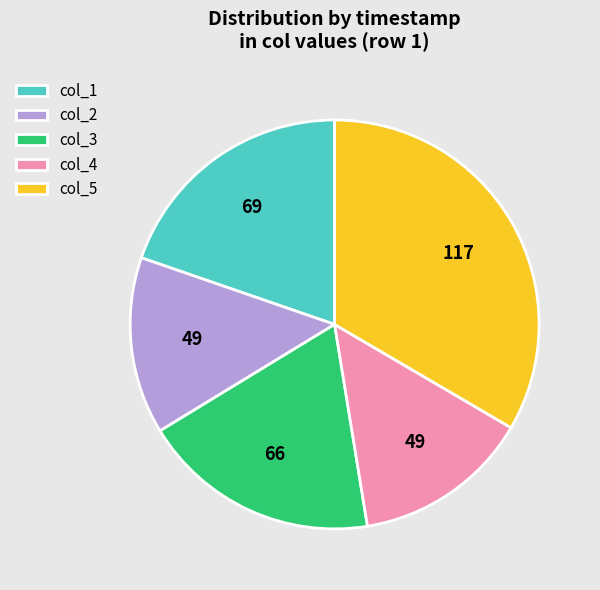

Does any single category account for the majority?

No